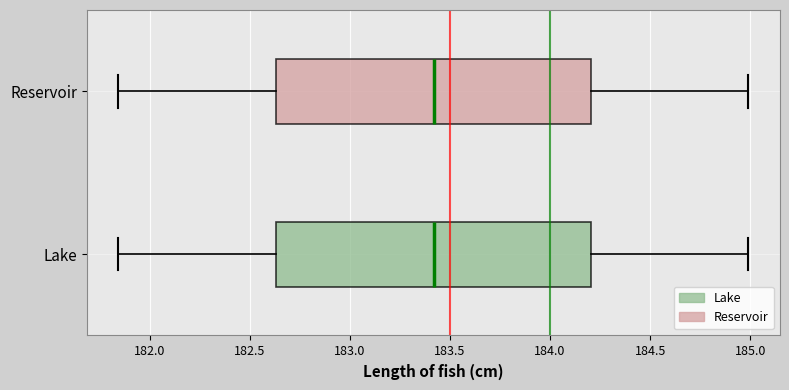

Where does the right whisker of the box for Lake end on the x-axis? The values are not printed on the chart, so give them approximately, as read against the axis.

185.00